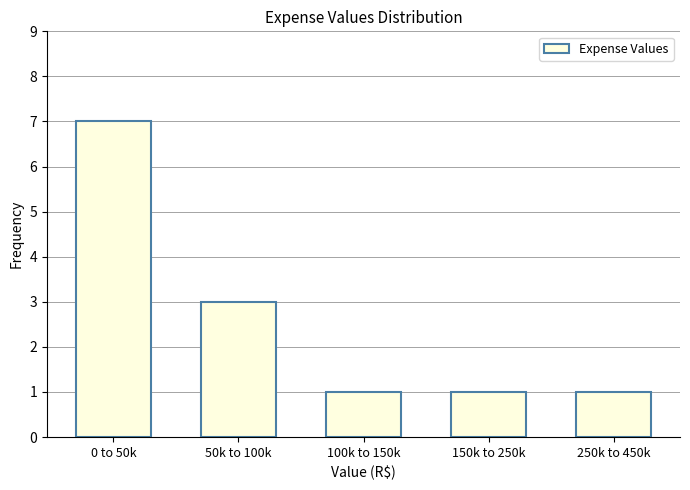

Reading right to left, list all the values displayed in this chart.

250k to 450k=1	150k to 250k=1	100k to 150k=1	50k to 100k=3	0 to 50k=7